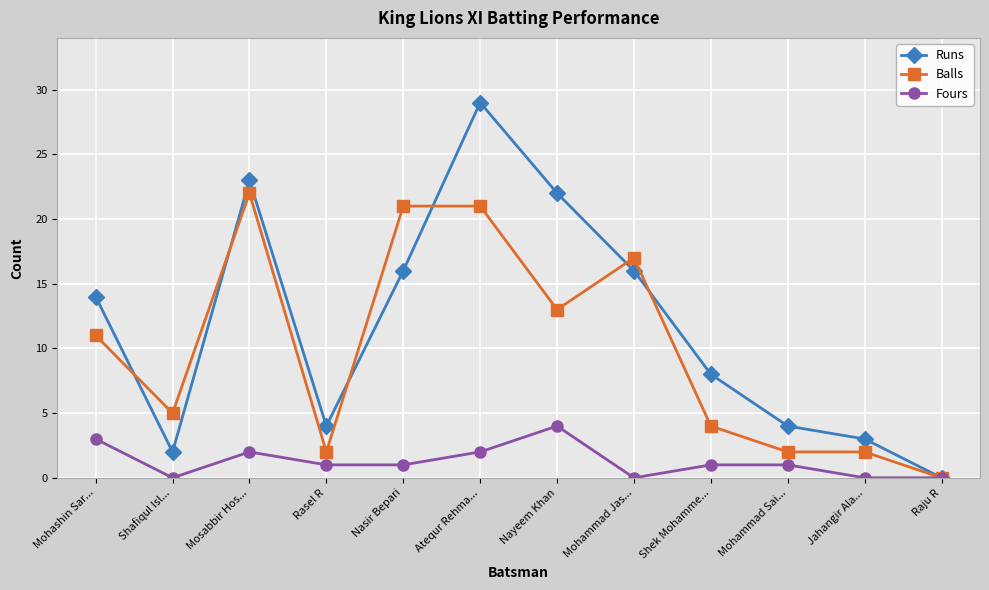

Between Shek Mohamme... and Jahangir Ala..., which series saw the biggest shift?

Runs